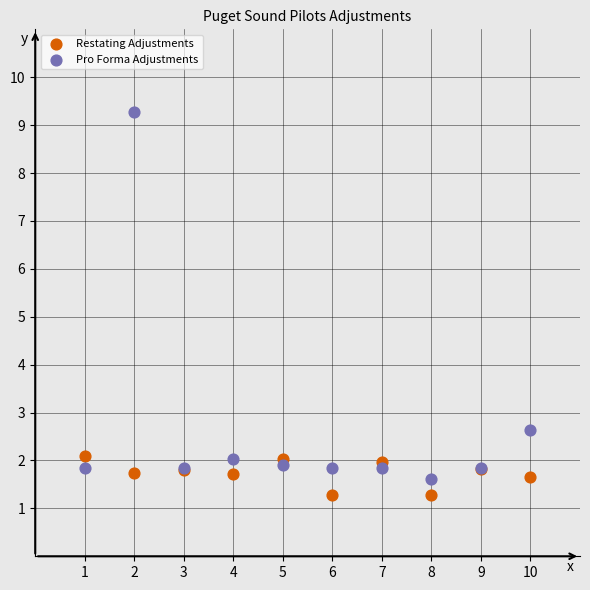

Which series has the widest spread of Y values?

Pro Forma Adjustments